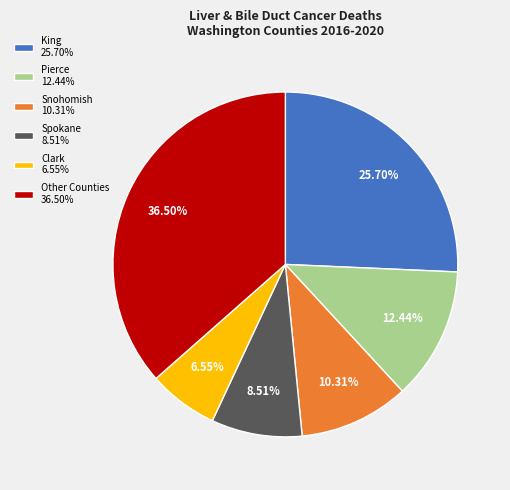

What is the ratio of the value at Snohomish 10.31% to the value at Clark 6.55%?

1.6